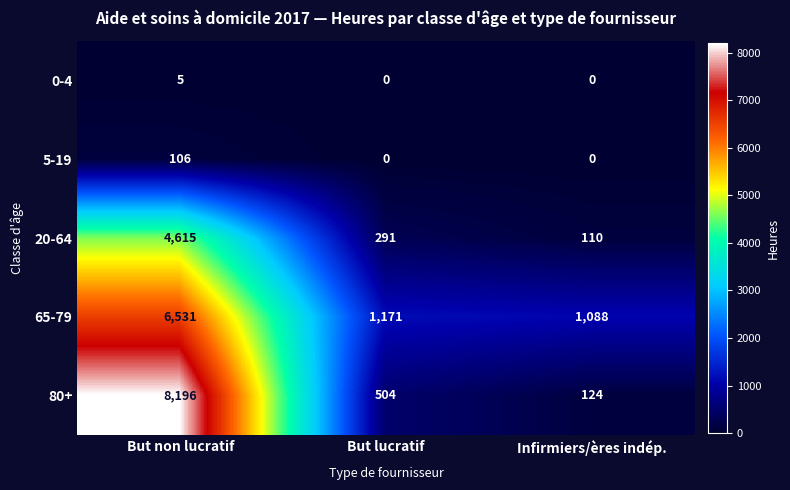

Count the 0-4 values in the range 0 to 5.

3